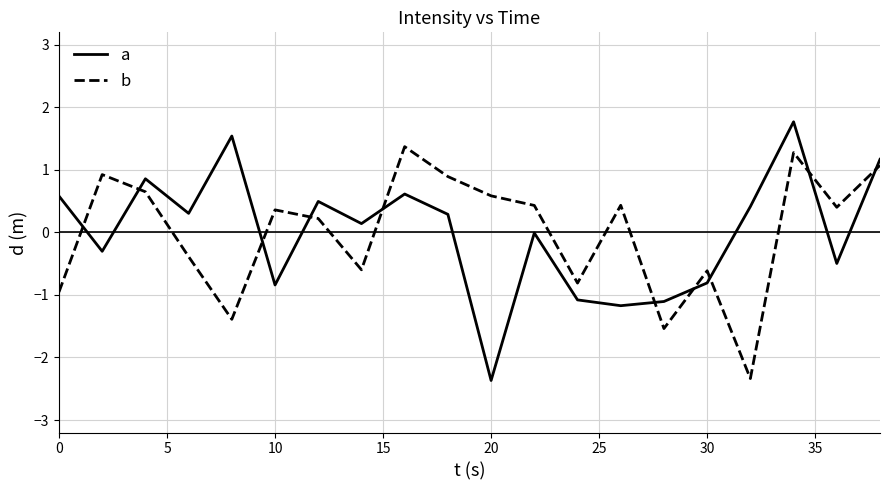

What is the lowest value of the b series?

-2.3